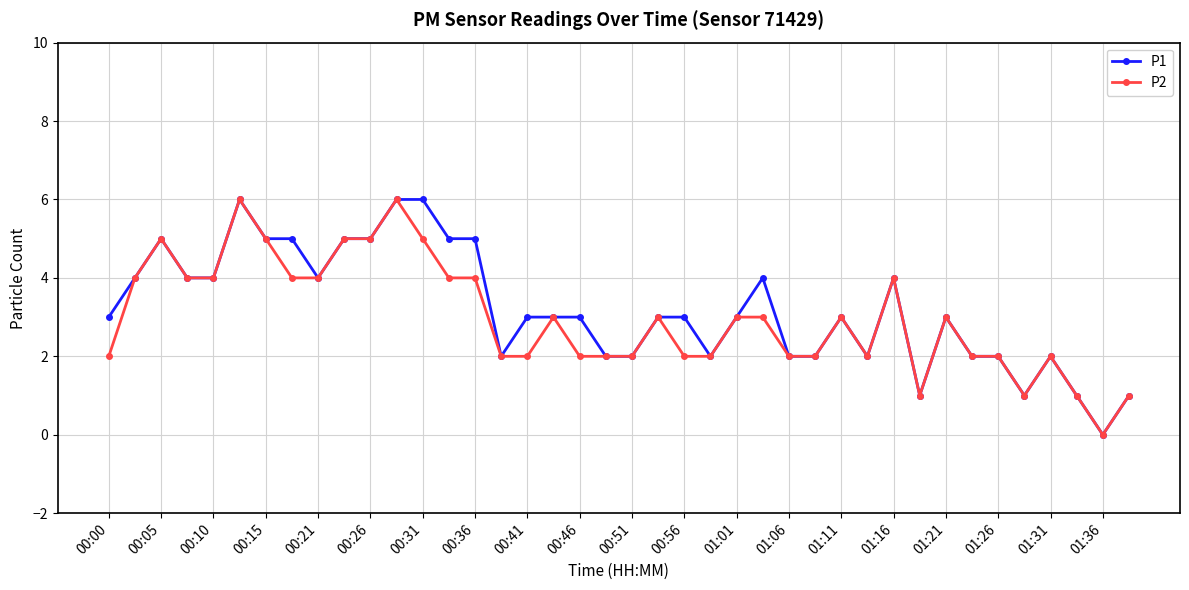

What is the greatest value displayed?

6